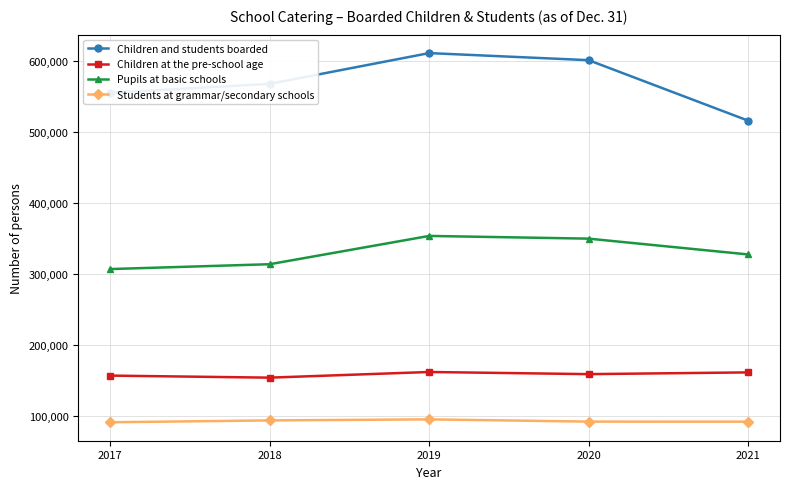

True or false: Students at grammar/secondary schools and Pupils at basic schools cross at least once.

False